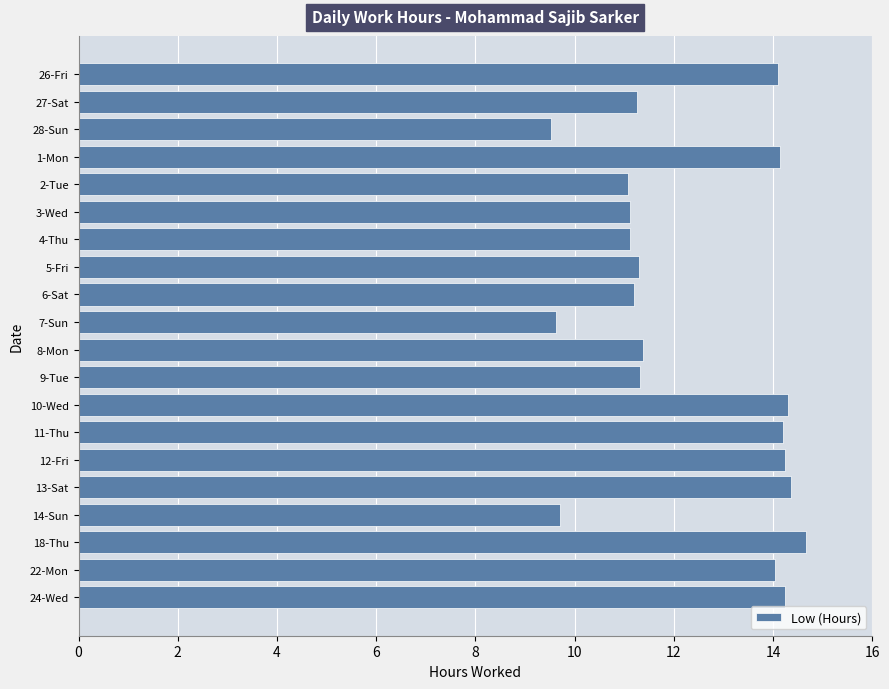

What is the minimum value shown in the chart?

9.5